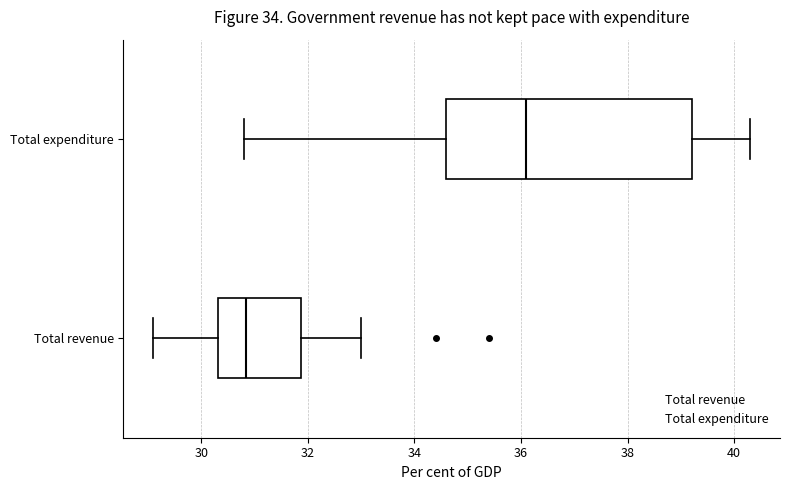

Which box's median line is the furthest to the right?

Total expenditure